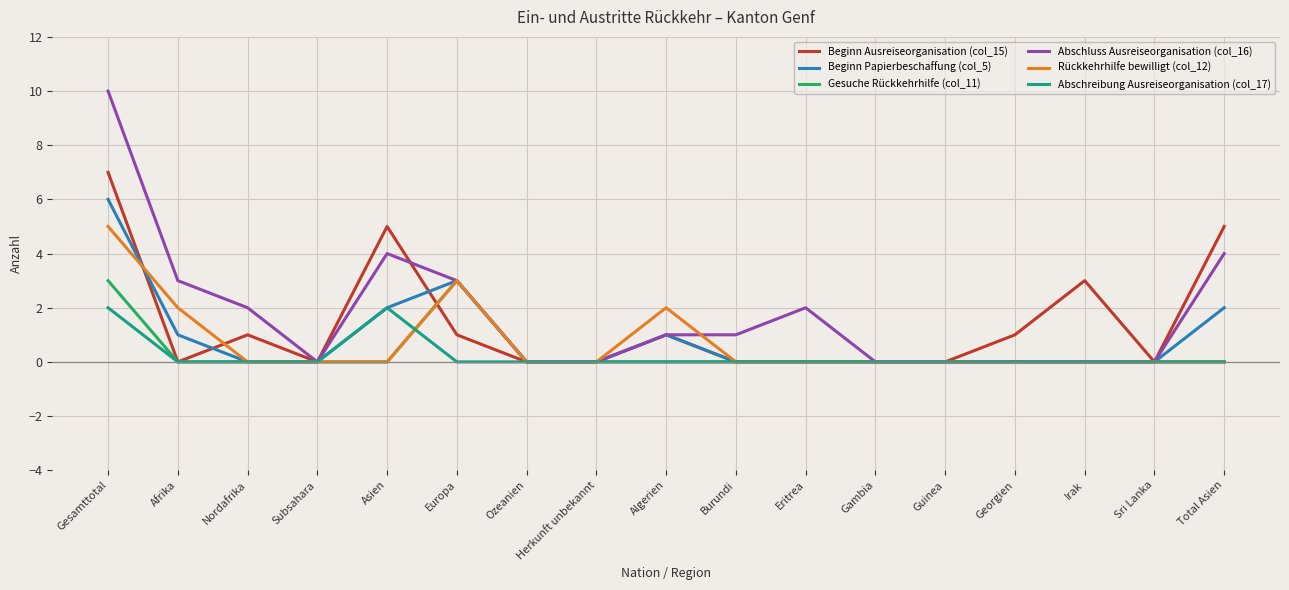

What position from the left is Burundi?

10